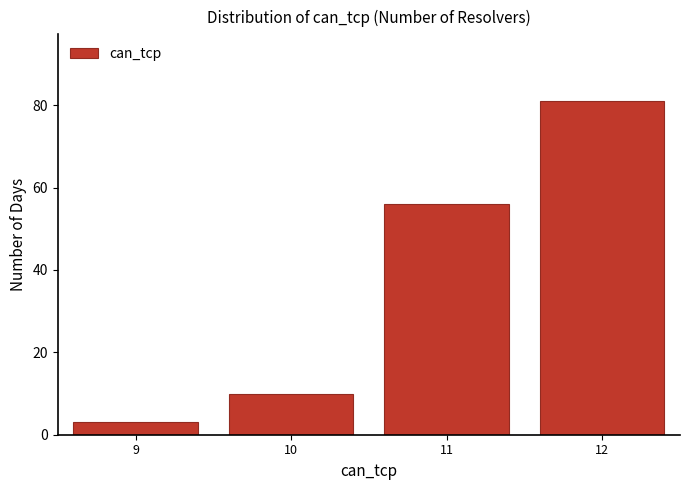

What is the height of the bar covering 9.5 to 10.5 on the x-axis? The values are not printed on the chart, so give them approximately, as read against the axis.

10